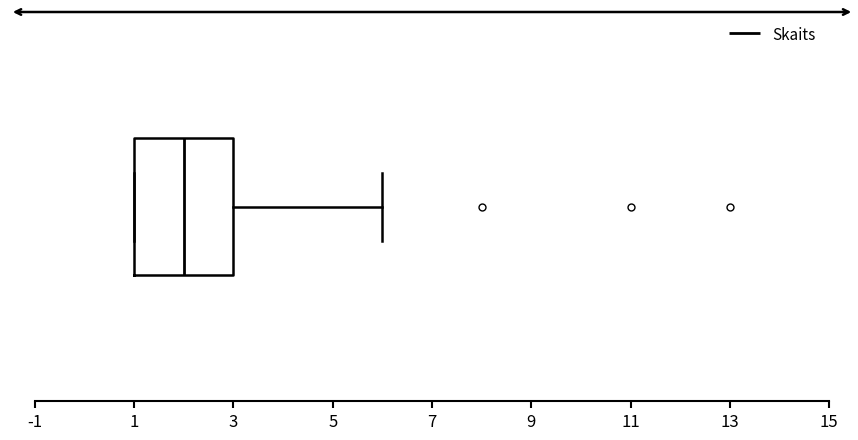

Transcribe this box plot: give where the median line is, the range the box spans, and where the two whiskers end, as read against the x-axis. The values are not printed on the chart, so give them approximately, as read against the axis.

median 2, box 1 to 3, whiskers 1 to 6